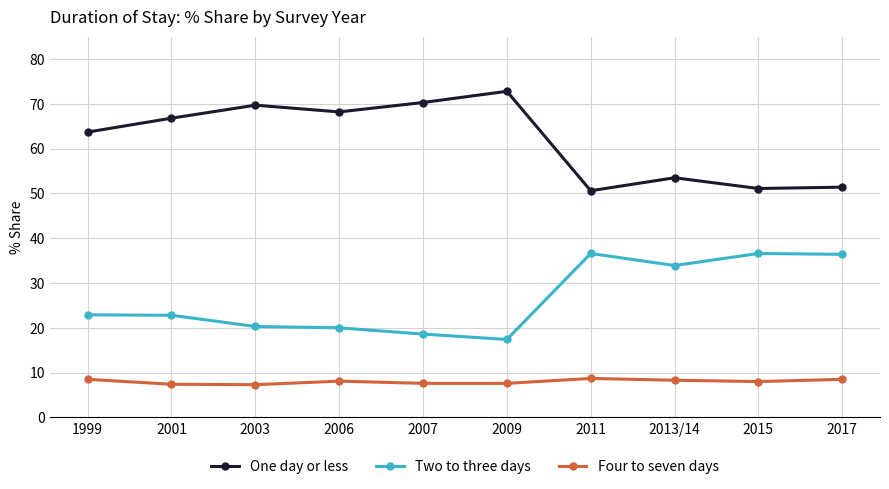

What is the value of the Two to three days point at the 1st from the left?

22.9